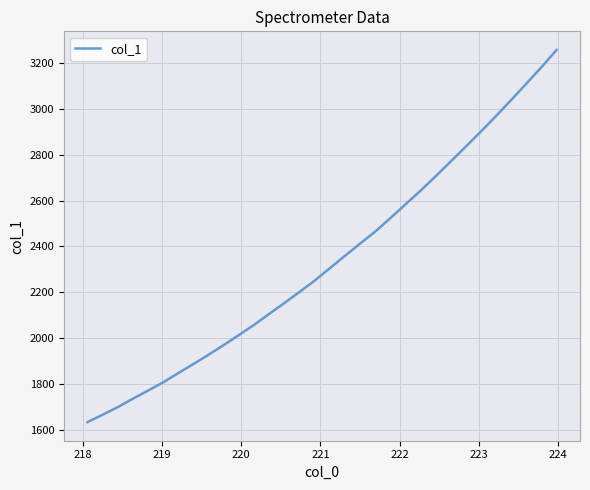

What is the average value?

2337.2